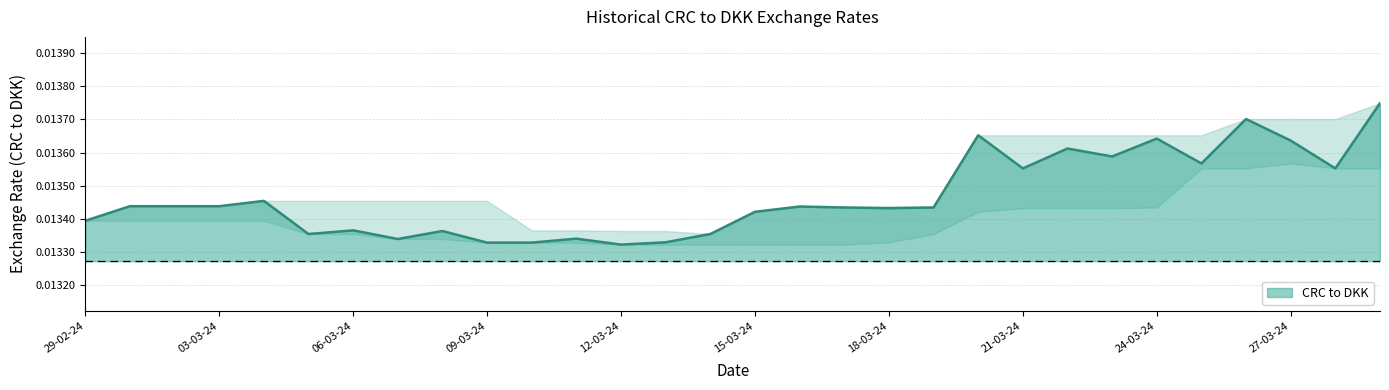

Does the chart have visible grid lines?

Yes